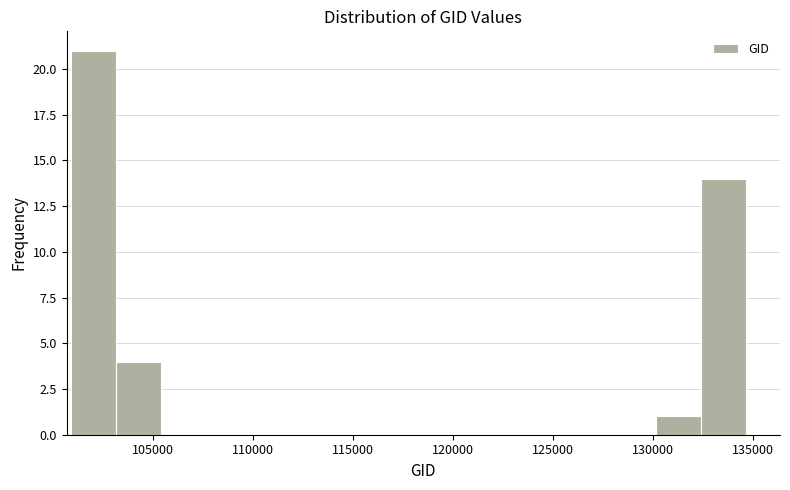

Reading left to right, list every bar in this chart as the range it spans on the x-axis followed by its height. Neither the bar edges nor the heights are printed on the chart, so give them approximately, as read against the axes.

101000 to 103000: 21
103000 to 105500: 4
105500 to 107500: 0
107500 to 110000: 0
110000 to 112000: 0
112000 to 114500: 0
114500 to 116500: 0
116500 to 119000: 0
119000 to 121000: 0
121000 to 123500: 0
123500 to 125500: 0
125500 to 128000: 0
128000 to 130000: 0
130000 to 132500: 1
132500 to 134500: 14